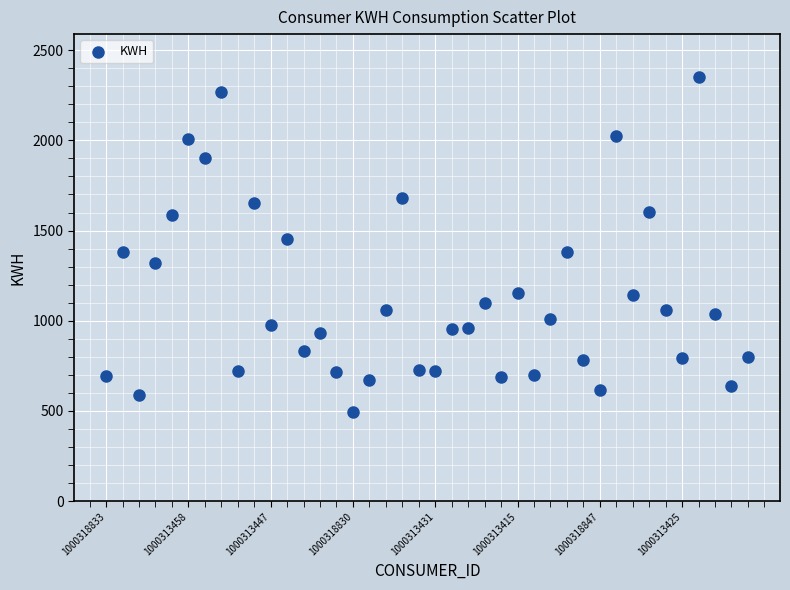

What is the range of Y values (max minus min)?

1859